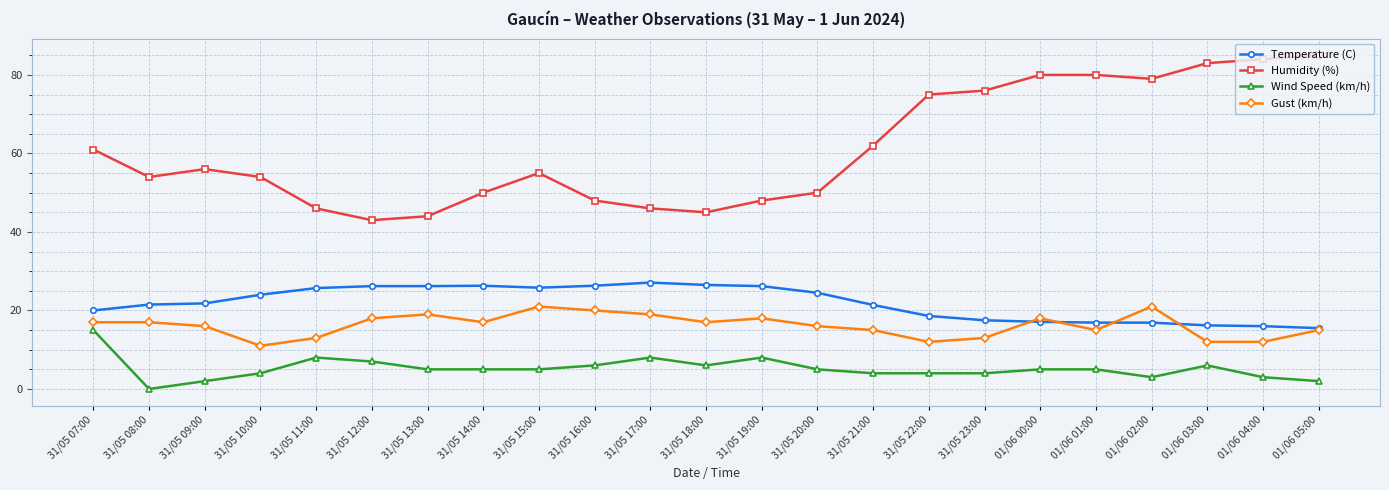

What is the total value across all series at 31/05 22:00?

109.6